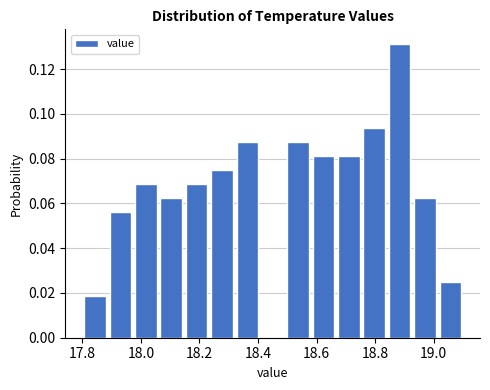

What is the height of the bar covering 19.02 to 19.10 on the x-axis? Neither the bar edges nor the heights are printed on the chart, so give them approximately, as read against the axes.

0.026